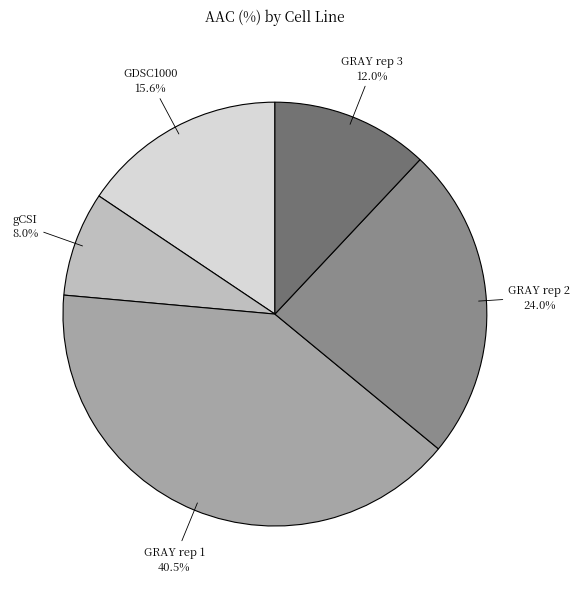

Is there a majority slice in this chart?

No